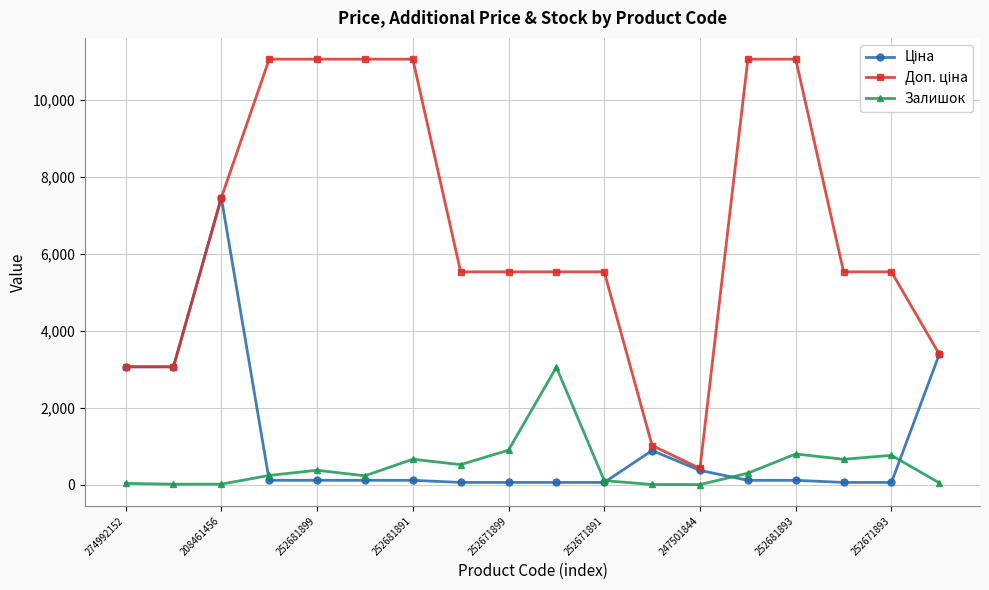

At how many categories does at least one series exceed 1741?

16